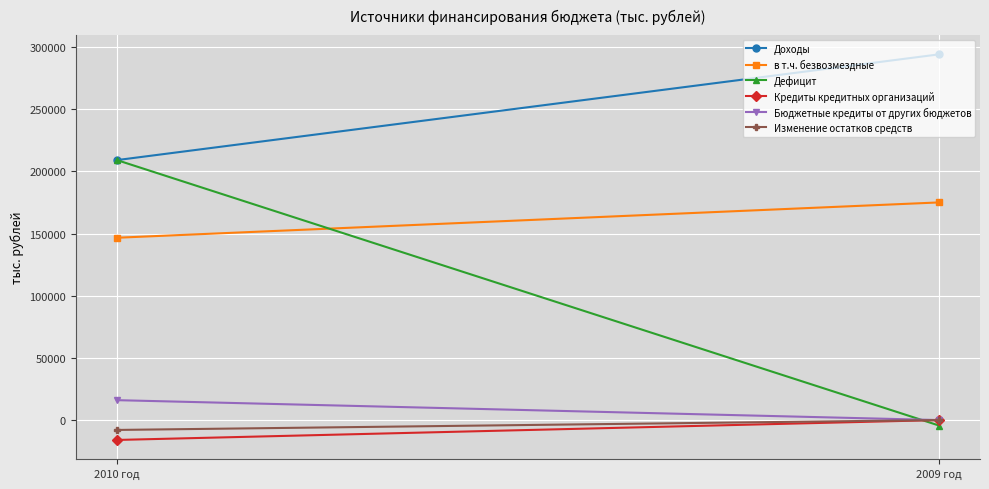

List the labels in order of Кредиты кредитных организаций value, largest first.

2009 год, 2010 год